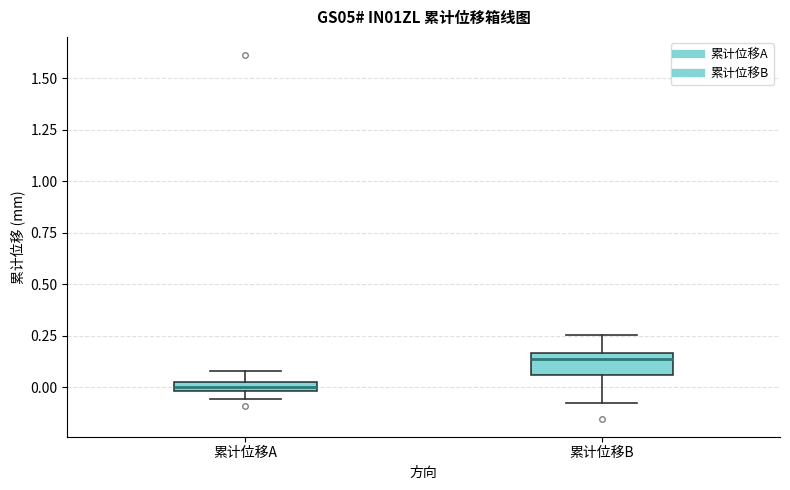

Where is the lower edge of the box for 累计位移B on the y-axis? The values are not printed on the chart, so give them approximately, as read against the axis.

0.05